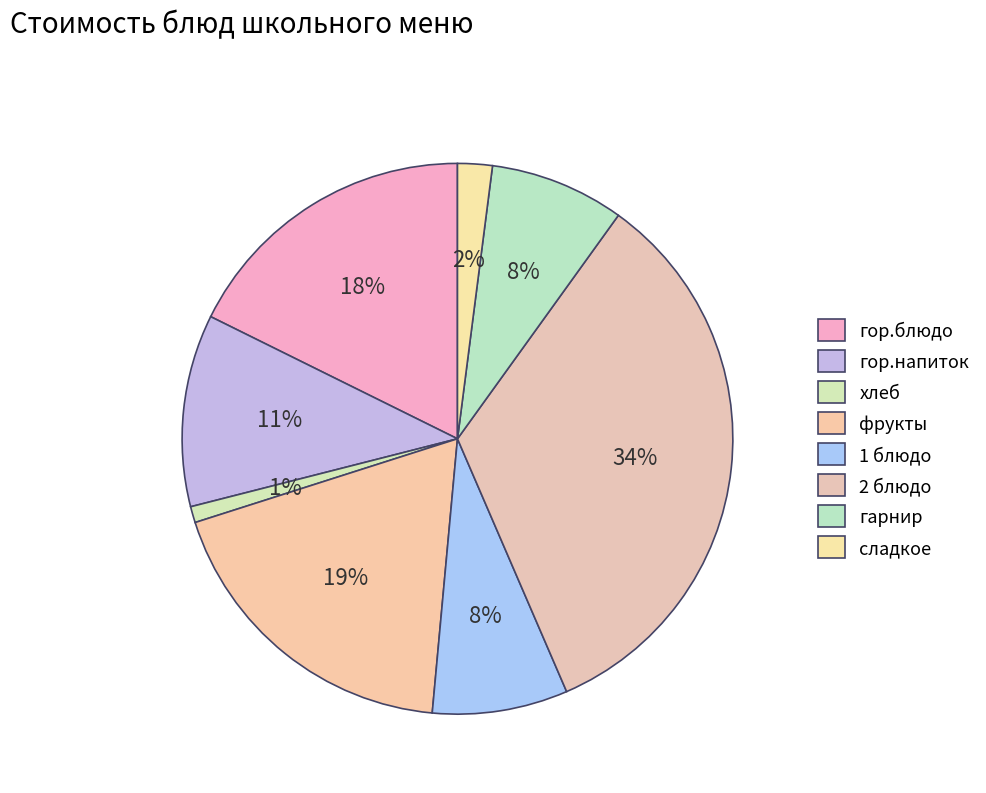

Does гарнир represent more than half of the total?

No